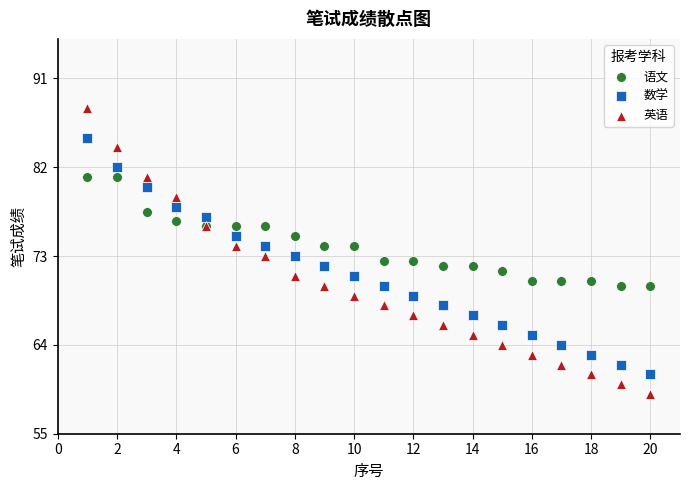

Which series contains the highest Y value?

英语